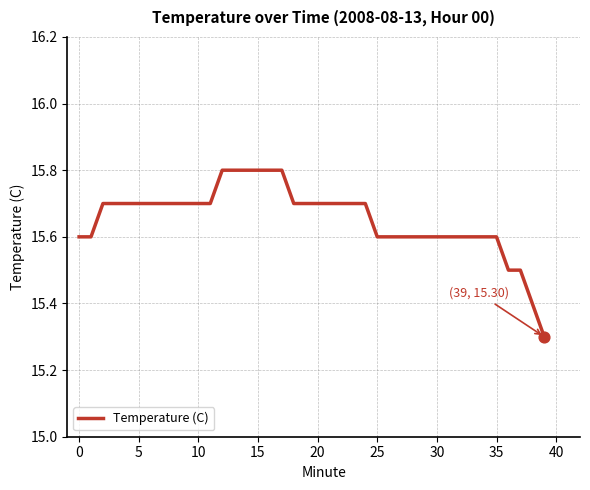

What is the minimum value shown in the chart?

15.3